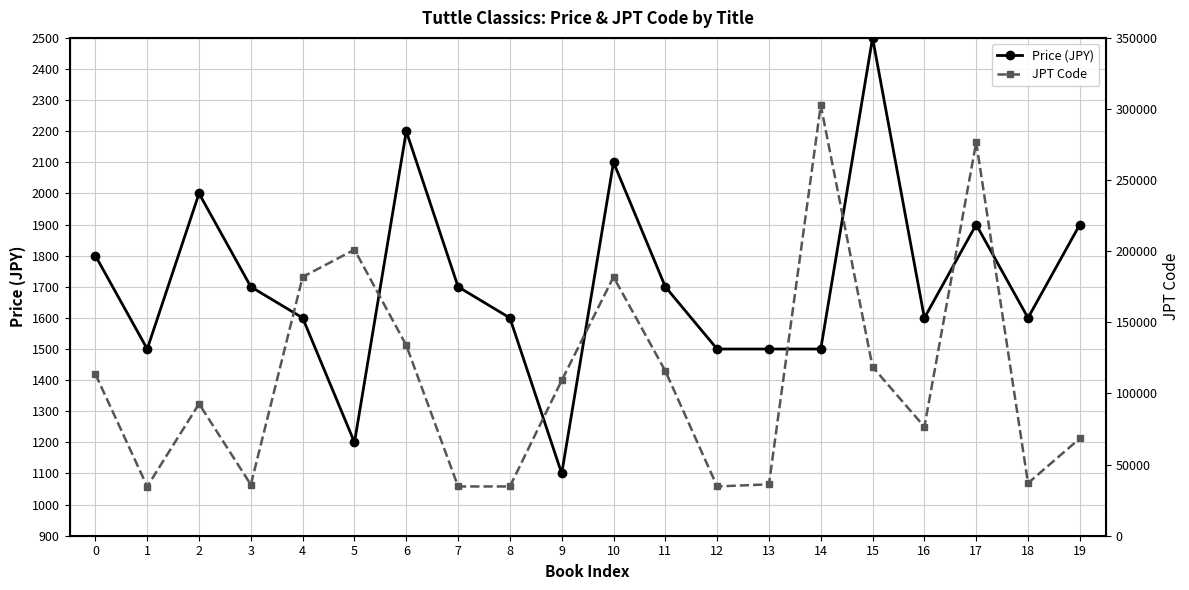

What is the sum of all JPT Code values?

2220652